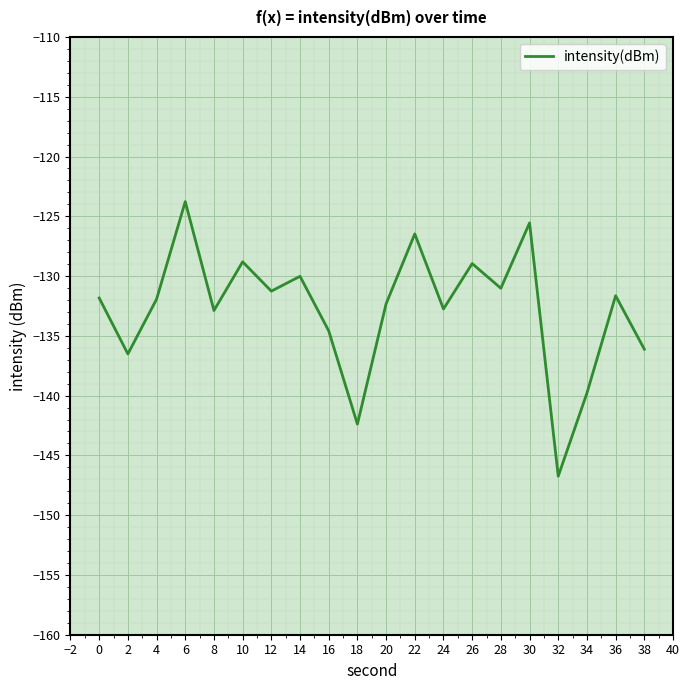

Which has a higher value, 36 or 14?

14